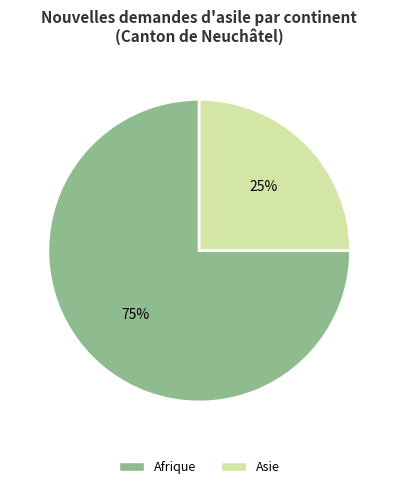

Do Asie and Afrique together represent more than half of the pie?

Yes